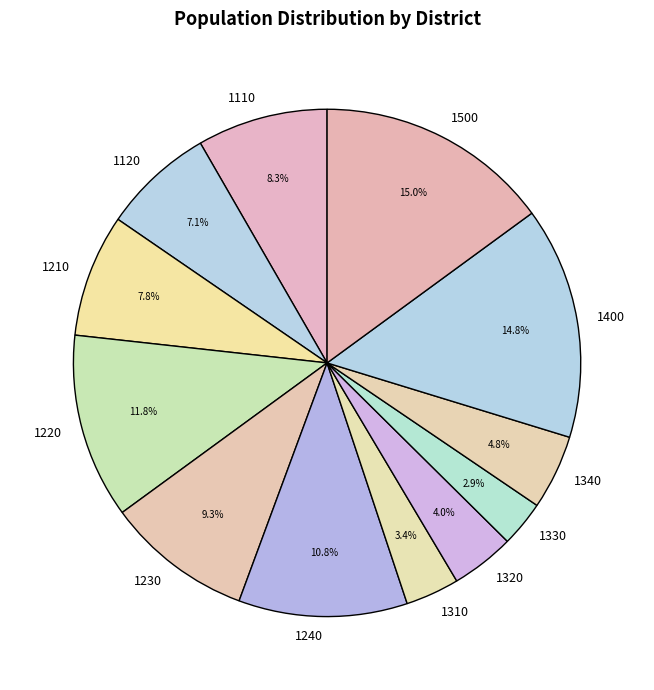

What percentage is NOT represented by 1210?

92.2%